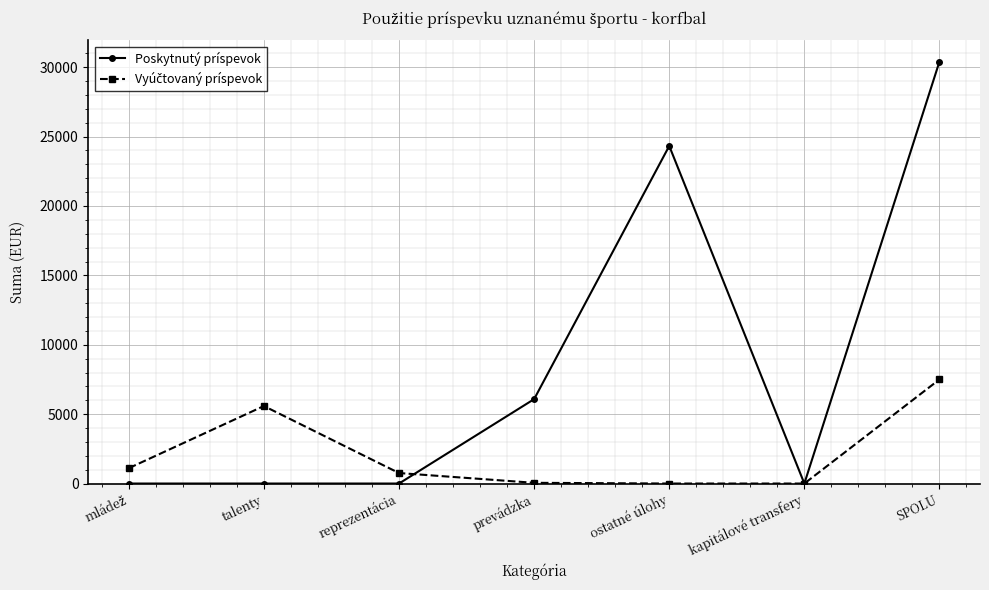

Which series has the widest spread of values?

Poskytnutý príspevok